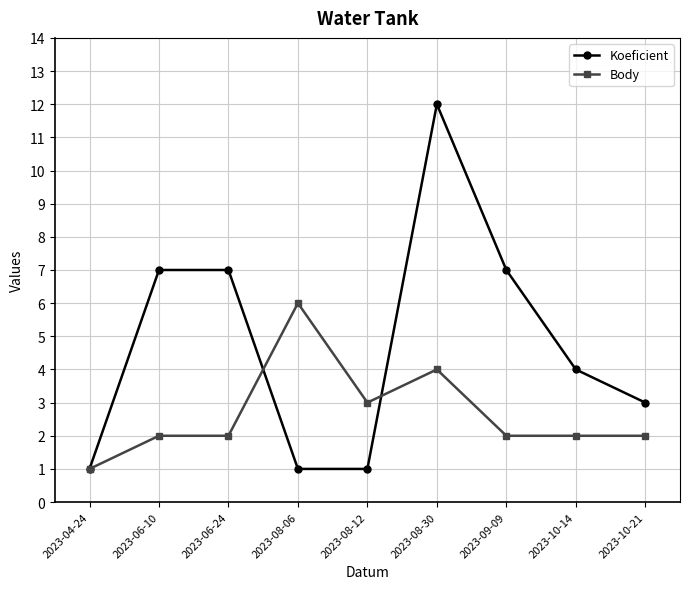

After their last crossing, which series has the higher values: Body or Koeficient?

Koeficient